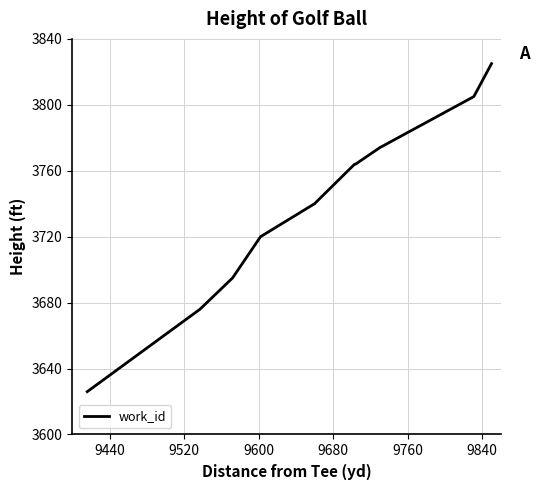

What is the minimum value shown in the chart?

3626